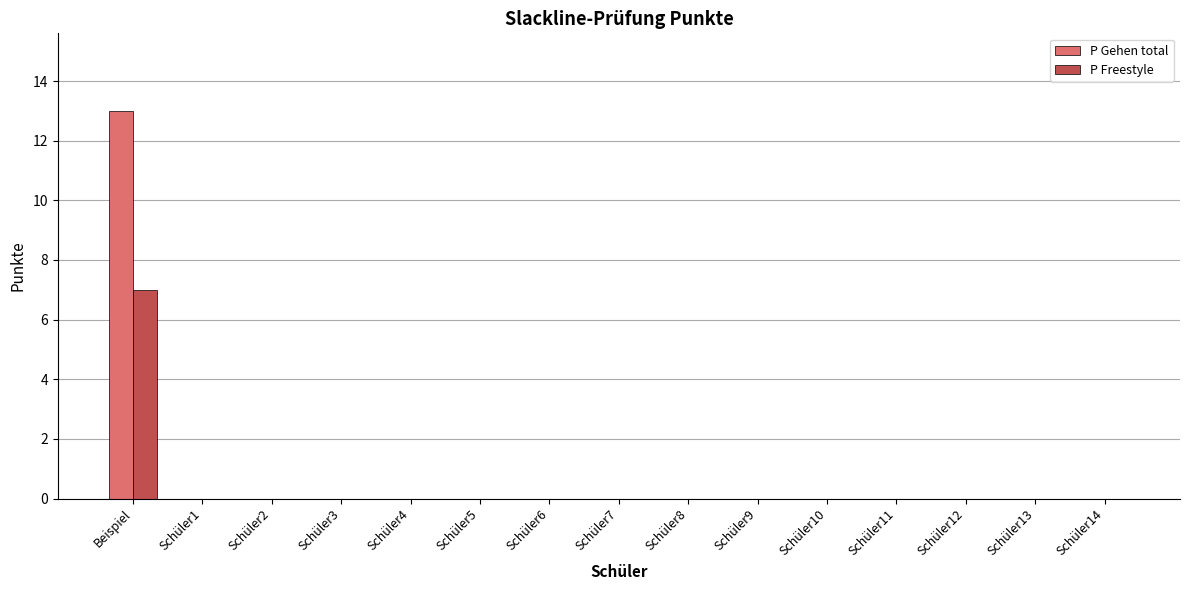

How many groups of bars are there?

15